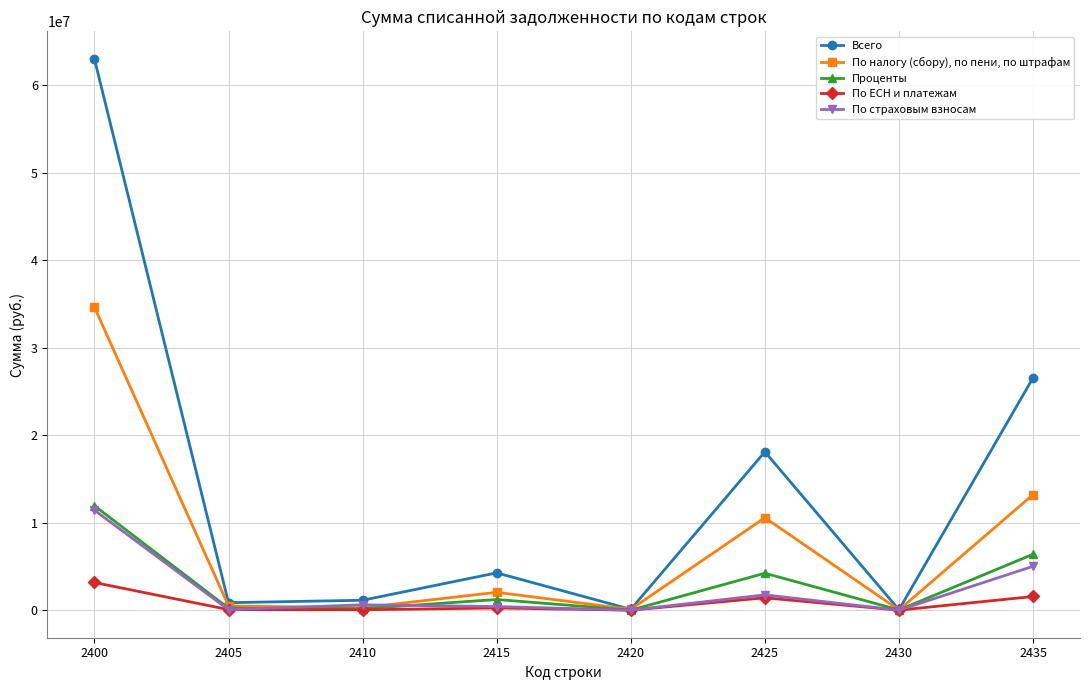

True or false: Проценты has a value of 16106566 at 2400.

False